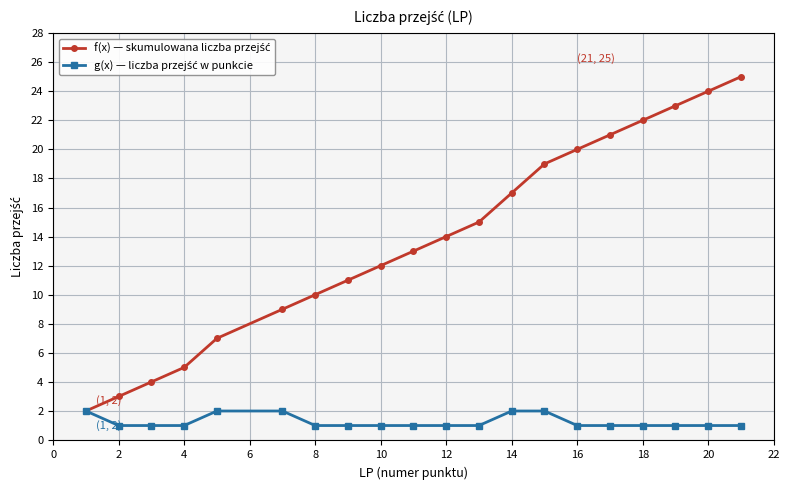

What is the spread (max minus min) of values at 18?

21